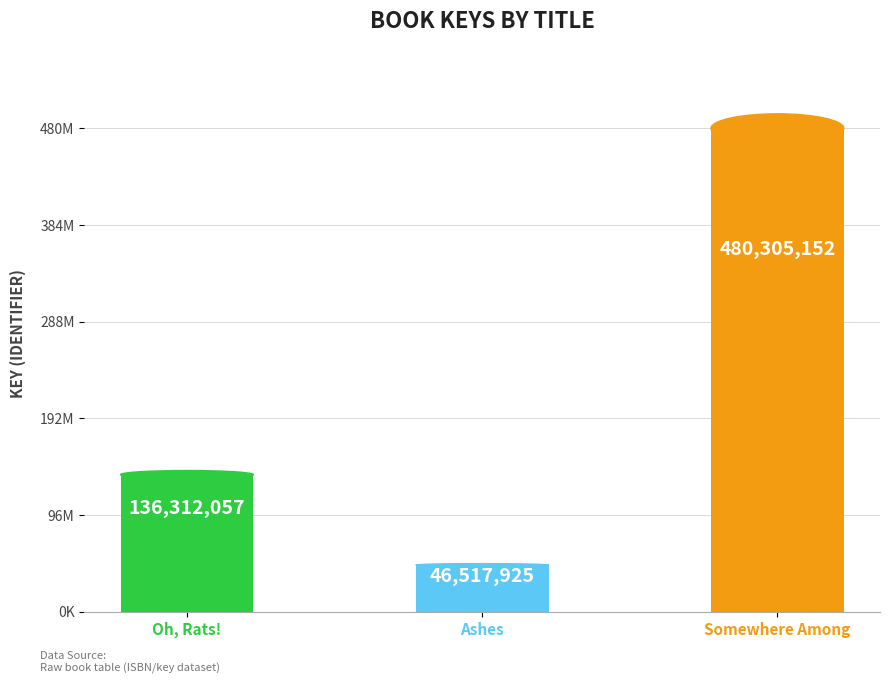

Does the chart contain any negative values?

No